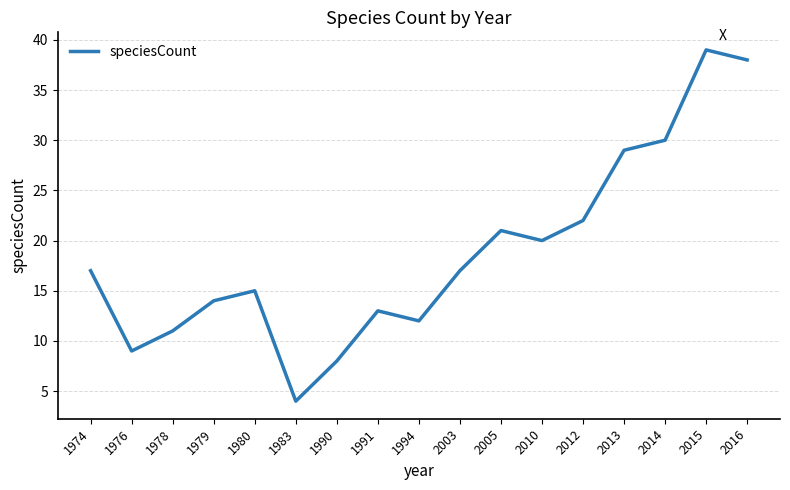

How many distinct data groups are displayed?

1